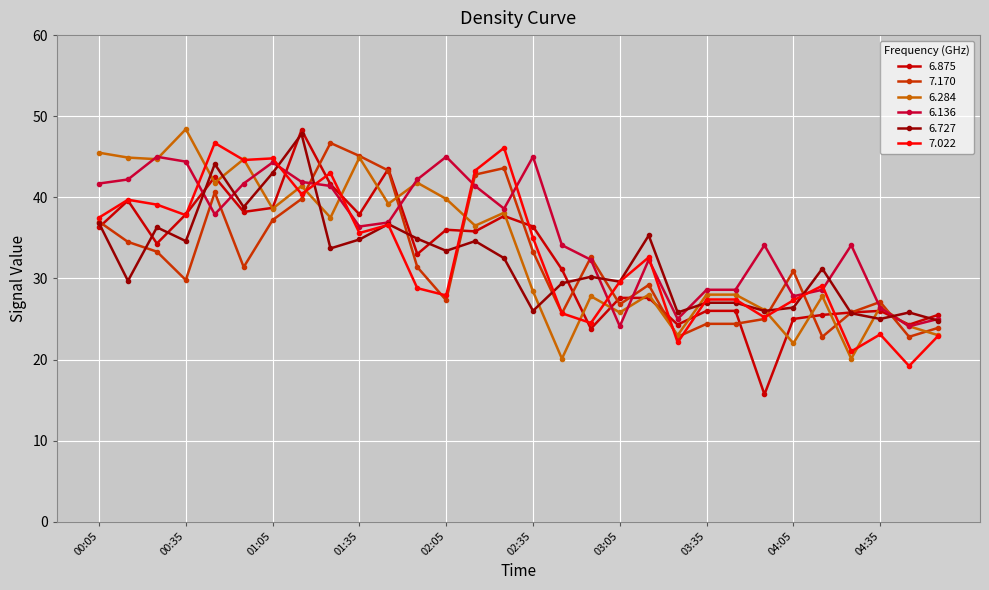

Which series has the largest range (max minus min)?

6.875